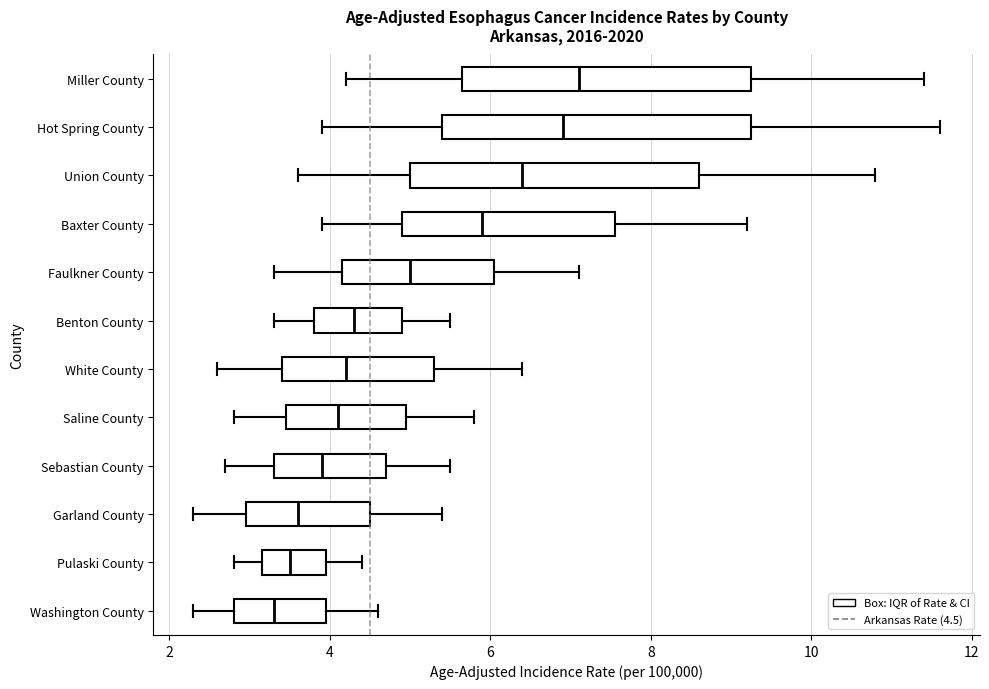

Where does the right whisker of the box for White County end on the x-axis? The values are not printed on the chart, so give them approximately, as read against the axis.

6.4